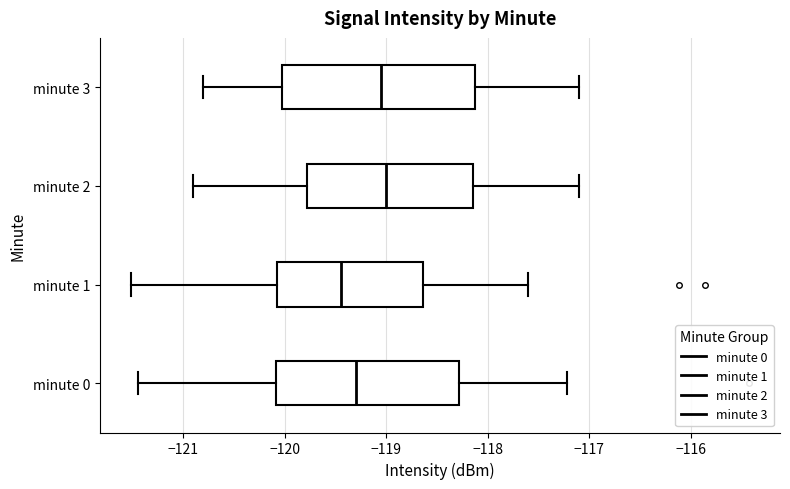

Reading bottom to top, read every box against the x-axis: the position of its median line, the range the box covers, and the ends of its whiskers. The values are not printed on the chart, so give them approximately, as read against the axis.

minute 0: median -119.3, box -120.1 to -118.3, whiskers -121.4 to -117.2
minute 1: median -119.4, box -120.1 to -118.6, whiskers -121.5 to -117.6
minute 2: median -119.0, box -119.8 to -118.1, whiskers -120.9 to -117.1
minute 3: median -119.0, box -120.0 to -118.1, whiskers -120.8 to -117.1